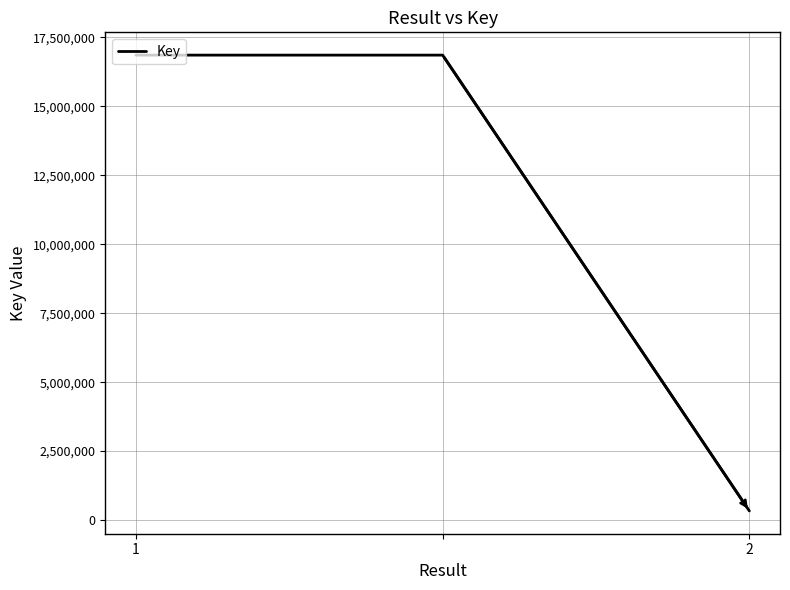

Reading right to left, list all the values displayed in this chart.

331584	16859406	16859406